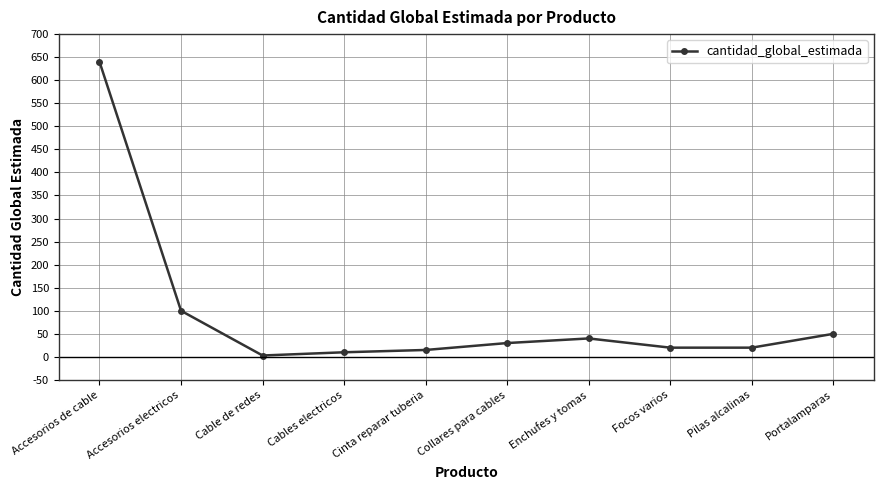

What is the sum of all values?

928